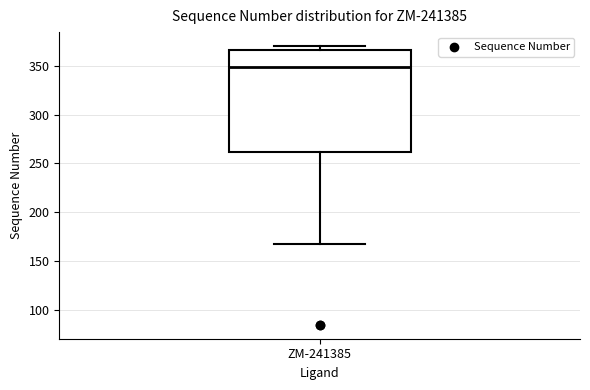

Where does the lower whisker of the box for ZM-241385 end on the y-axis? The values are not printed on the chart, so give them approximately, as read against the axis.

170